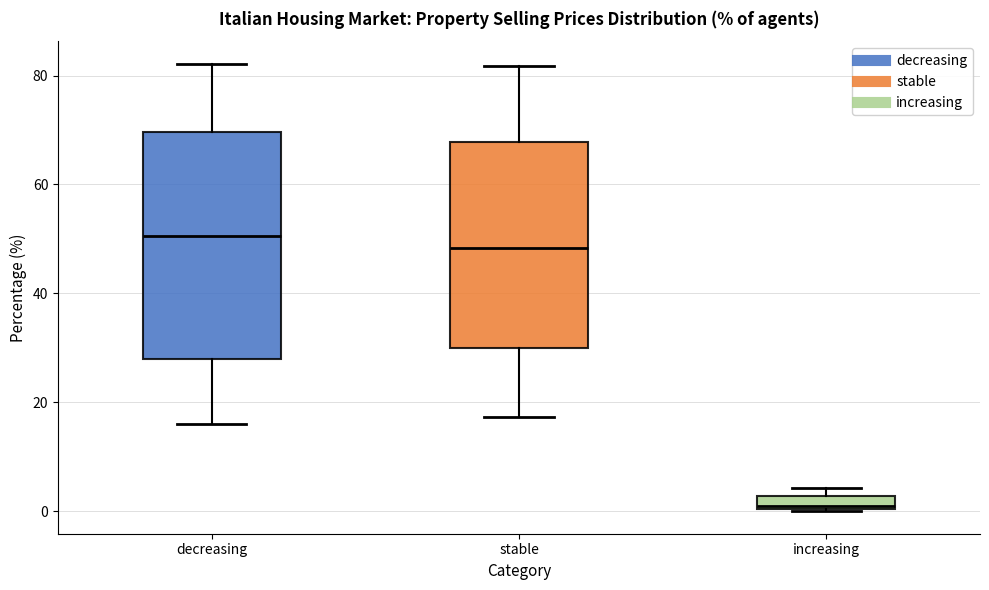

Which box's median line is the lowest?

increasing